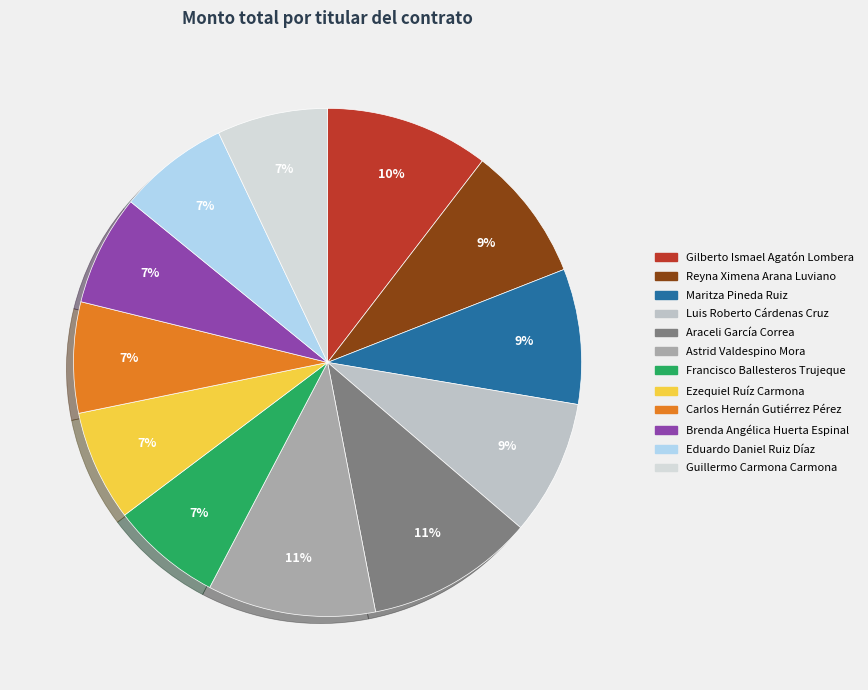

Approximately how many times larger is the value at Ezequiel Ruíz Carmona compared to Araceli García Correa?

0.7